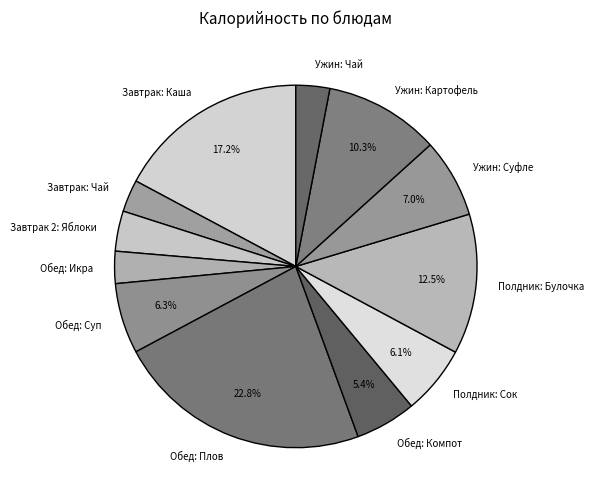

What percentage is the Завтрак: Каша slice, to the nearest percent?

17%